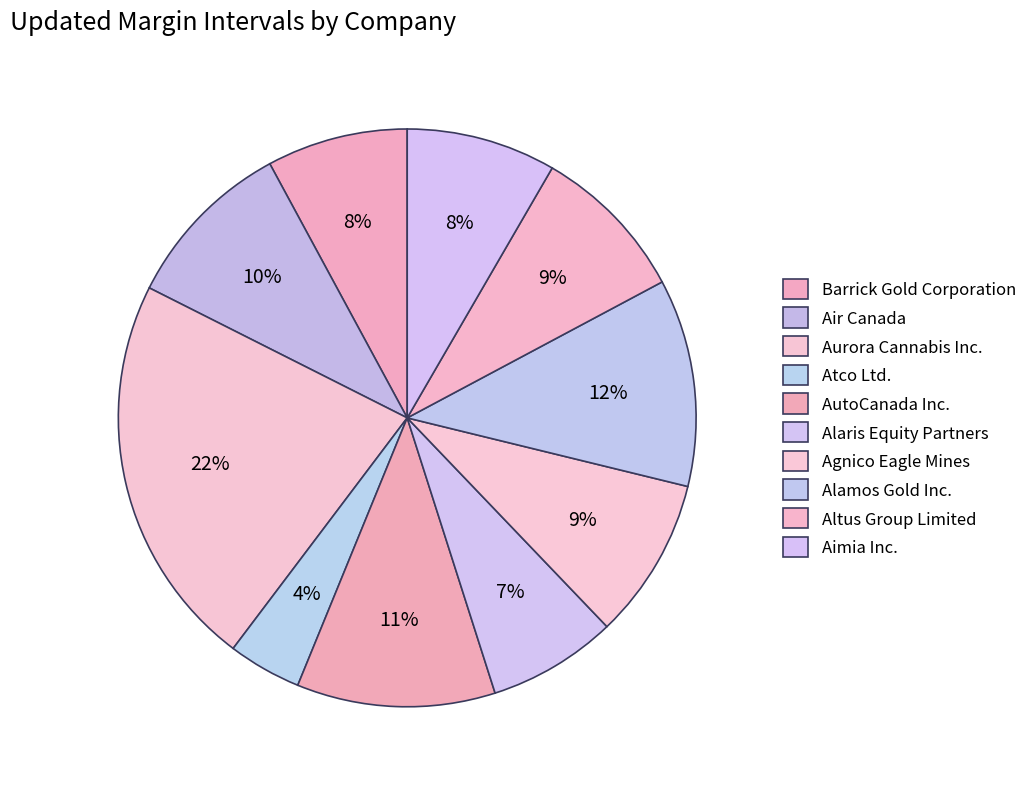

To the nearest percent, what is the combined percentage of Barrick Gold Corporation and Aimia Inc.?

16%